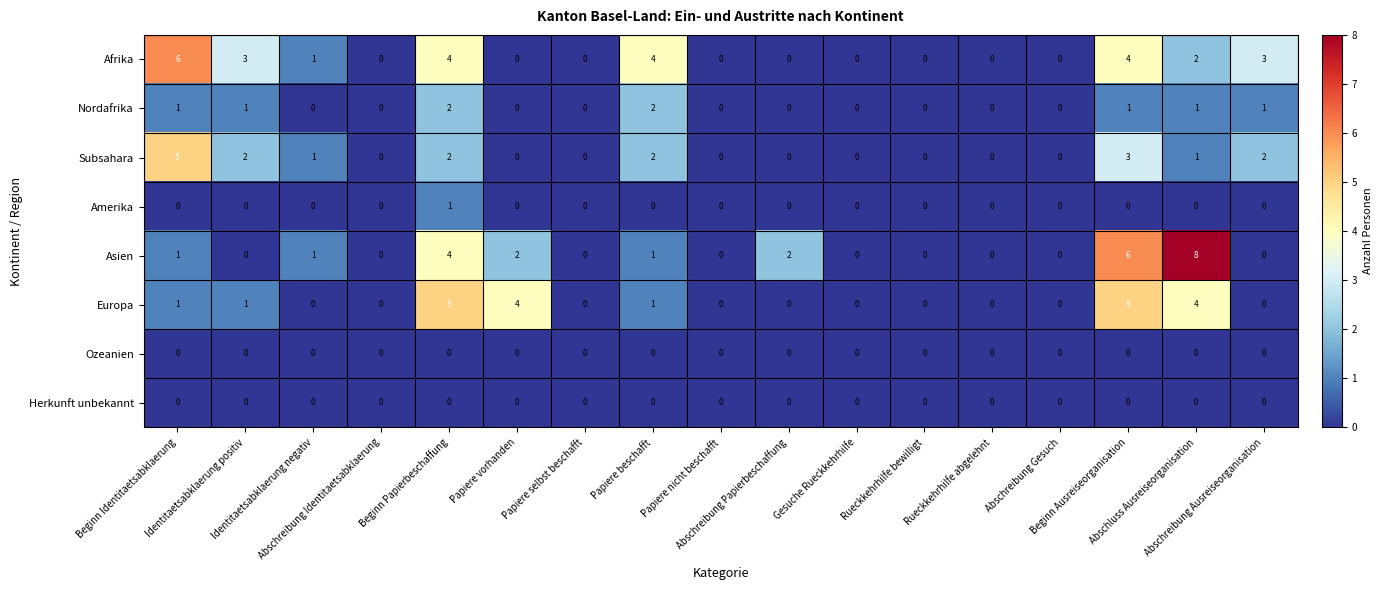

Which label corresponds to the largest value in the chart?

Abschluss Ausreiseorganisation